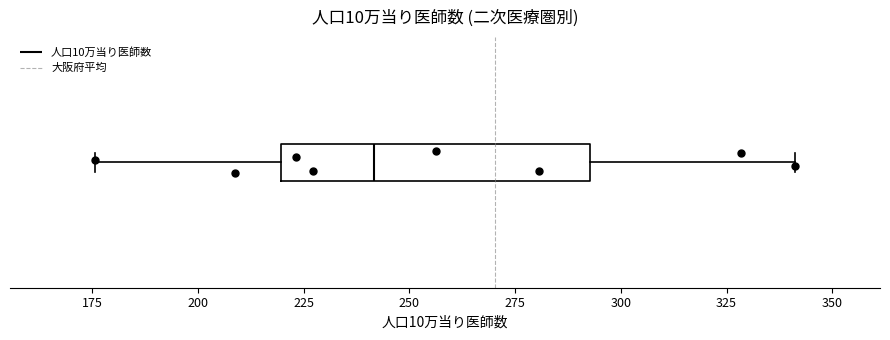

Transcribe this box plot: give where the median line is, the range the box spans, and where the two whiskers end, as read against the x-axis. The values are not printed on the chart, so give them approximately, as read against the axis.

median 240, box 220 to 295, whiskers 175 to 340